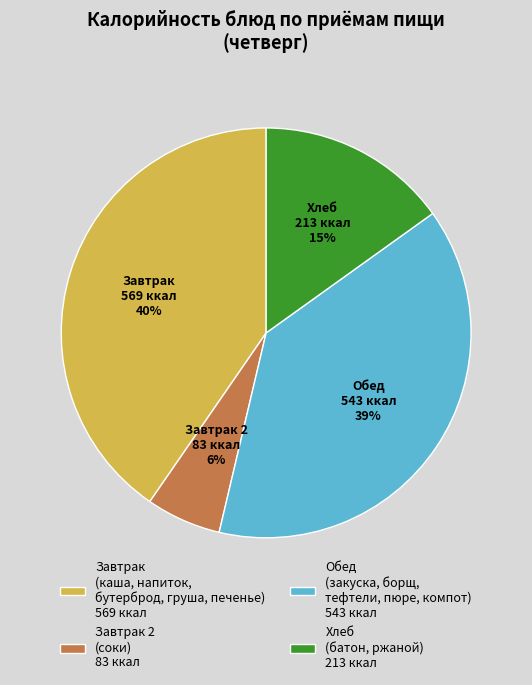

Is there a majority slice in this chart?

No